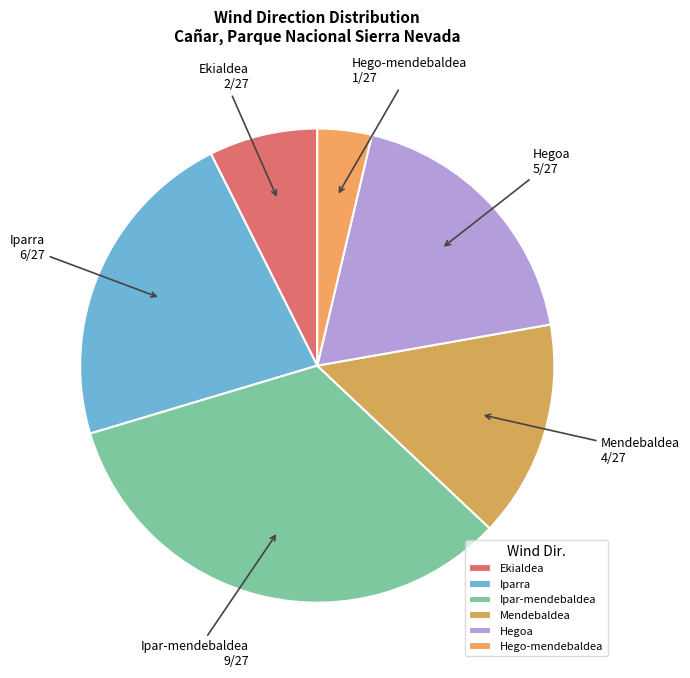

Which slice is the smallest?

Hego-mendebaldea